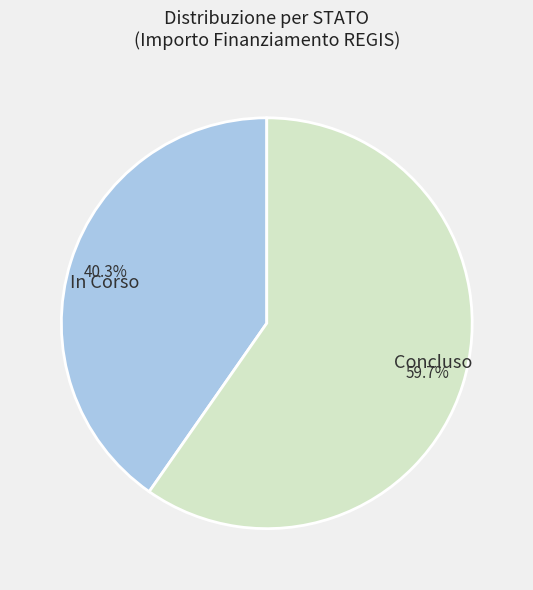

Which slice is the smallest?

In Corso